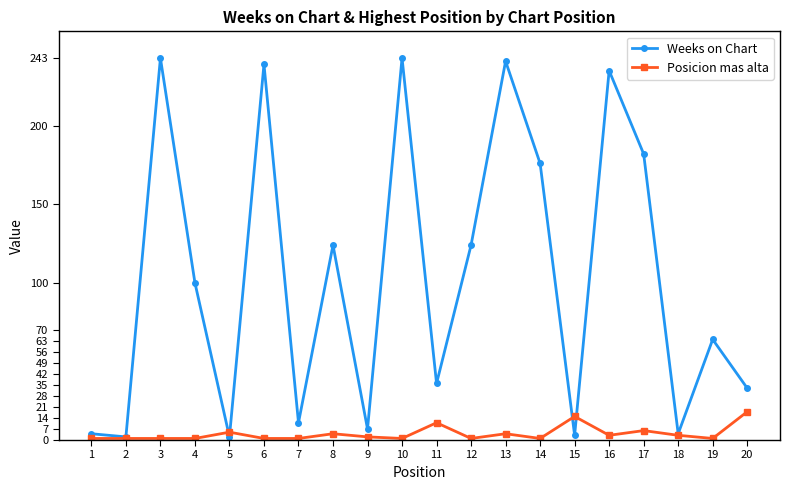

After their last crossing, which series has the higher values: Weeks on Chart or Posicion mas alta?

Weeks on Chart